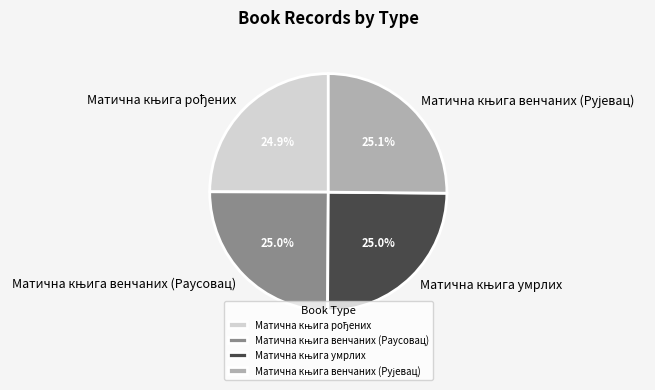

Is there any slice that represents more than half of the pie?

No